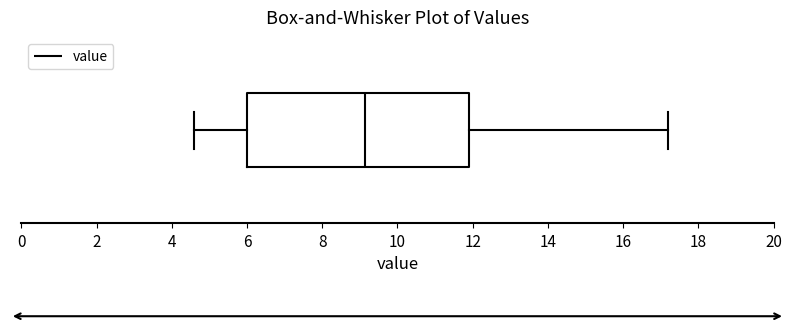

Where is the right edge of the box on the x-axis? The values are not printed on the chart, so give them approximately, as read against the axis.

12.0